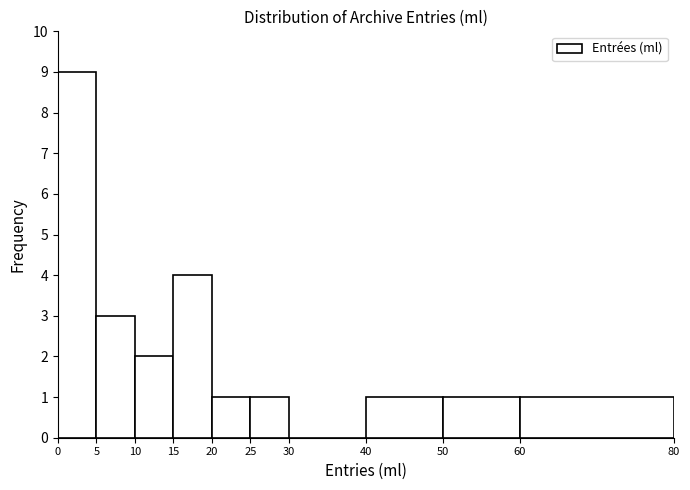

Reading left to right, transcribe this chart: for each bar, give the range it covers on the x-axis and its height. The values are not printed on the chart, so give them approximately, as read against the axis.

0 to 5: 9
5 to 10: 3
10 to 15: 2
15 to 20: 4
20 to 25: 1
25 to 30: 1
30 to 40: 0
40 to 50: 1
50 to 60: 1
60 to 80: 1